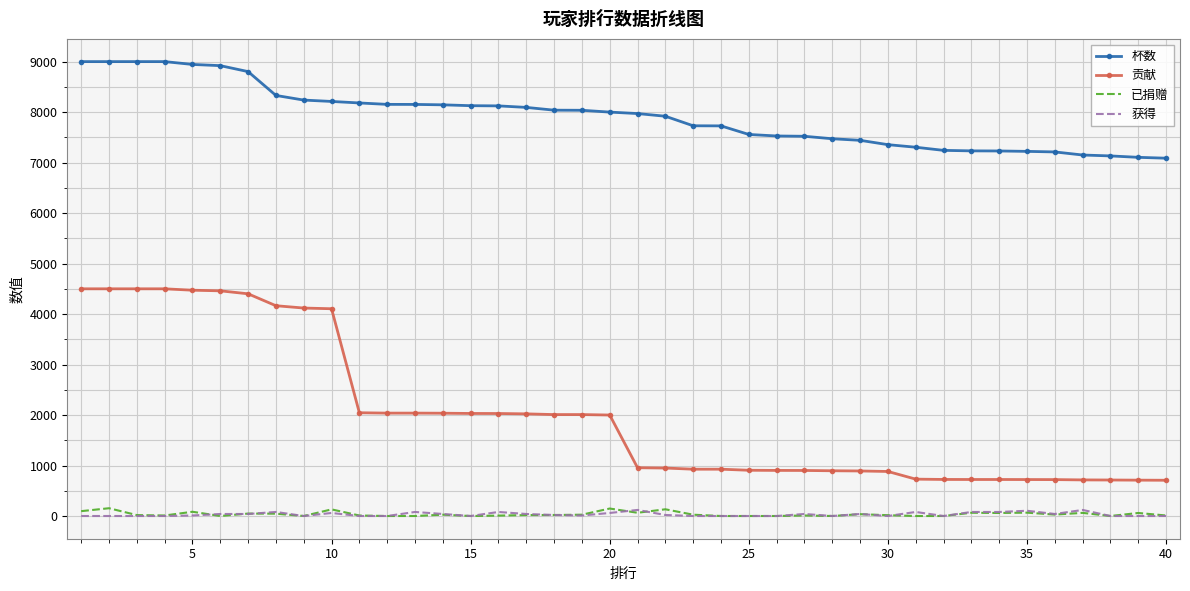

Which series has the largest total across all categories?

杯数